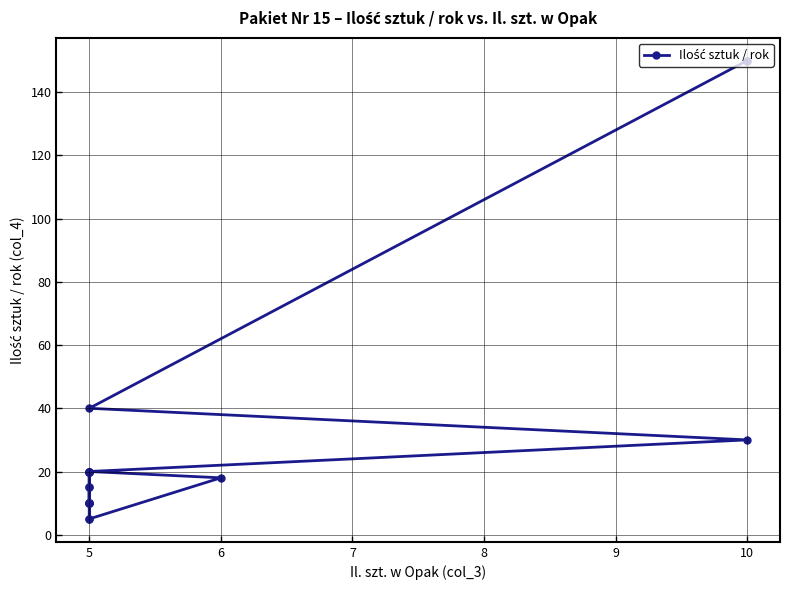

Read the value at 10.

150